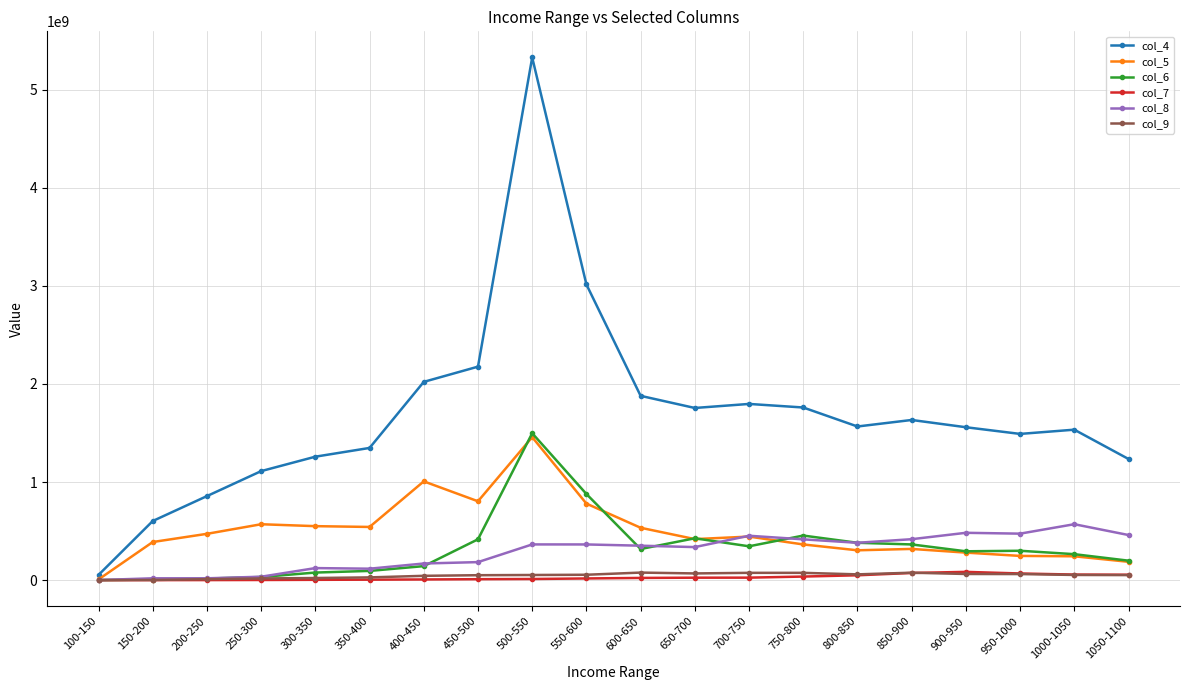

Is the value of col_4 at 250-300 greater than the value of col_6 at 250-300?

Yes